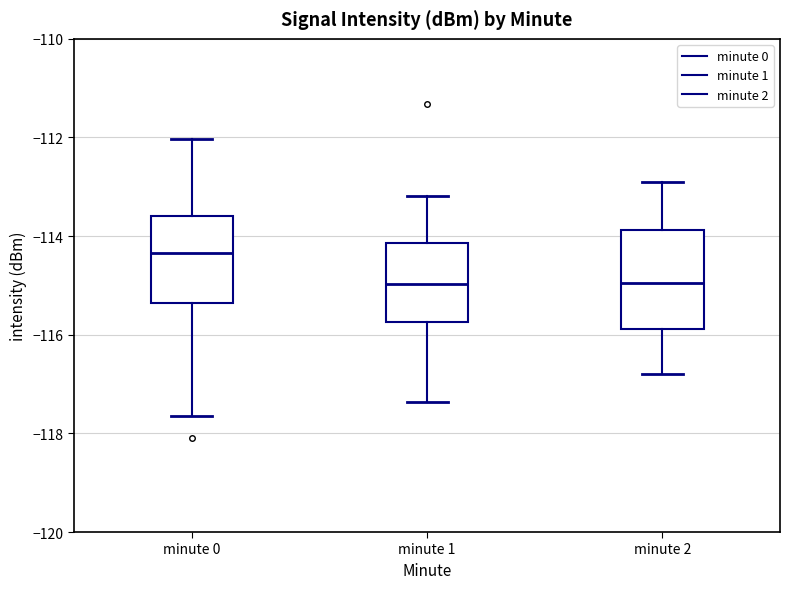

Comparing the boxes themselves (not the whiskers), which one is the tallest?

minute 2